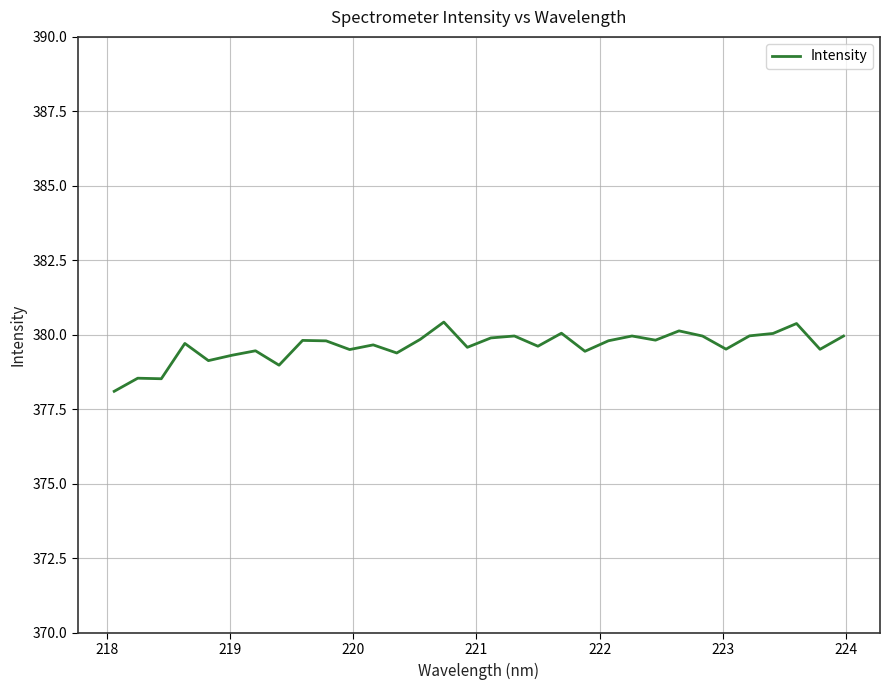

What is the difference between the maximum and minimum values?

2.3